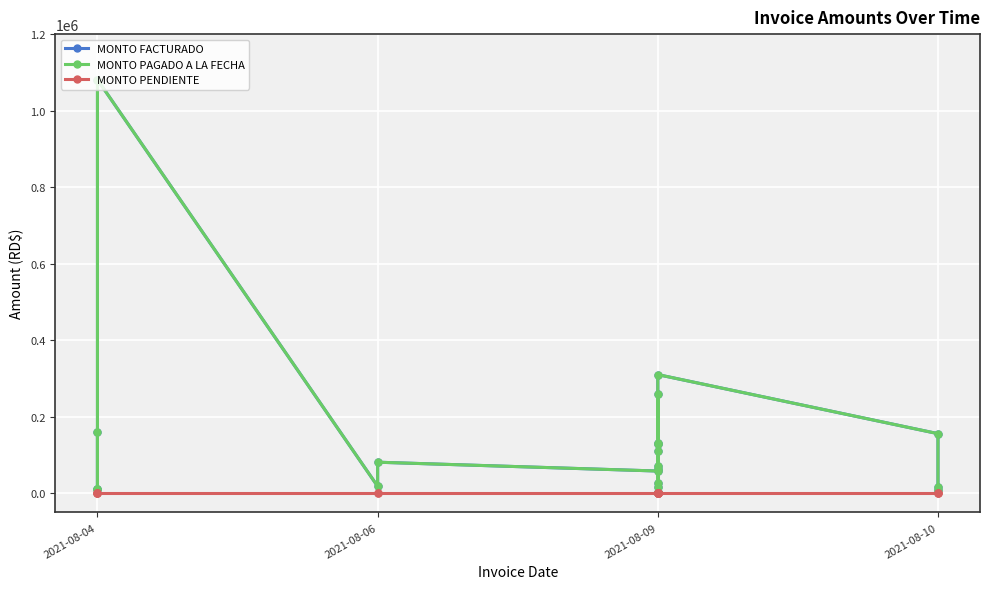

Reading right to left, what are all the values shown in this chart?

MONTO FACTURADO: 15384.9	7566.7	156000.0	310340.0	70800.0	110037.4	258489.6	4130.0	63130.0	16520.0	129430.0	130954.4	26780.3	58344.6	81420.0	18575.1	1081075.8	11800.0	10499.6	160000.0
MONTO PAGADO A LA FECHA: 15384.9	7566.7	156000.0	310340.0	70800.0	110037.4	258489.6	4130.0	63130.0	16520.0	129430.0	130954.4	26780.3	58344.6	81420.0	18575.1	1081075.8	11800.0	10499.6	160000.0
MONTO PENDIENTE: 0.0	0.0	0.0	0.0	0.0	0.0	0.0	0.0	0.0	0.0	0.0	0.0	0.0	0.0	0.0	0.0	0.0	0.0	0.0	0.0